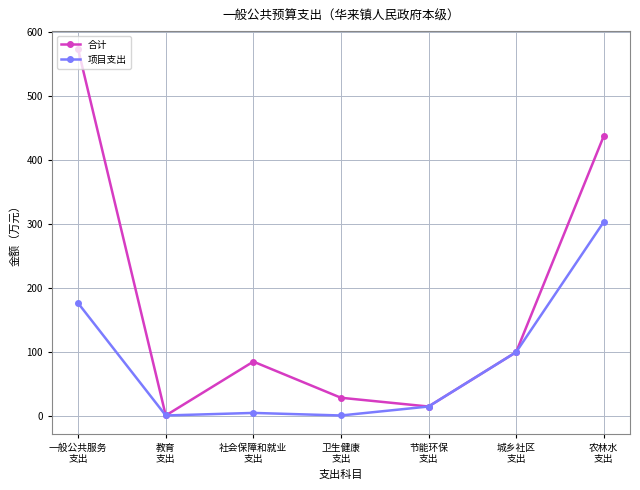

Is this an area chart (filled region under the line)?

No